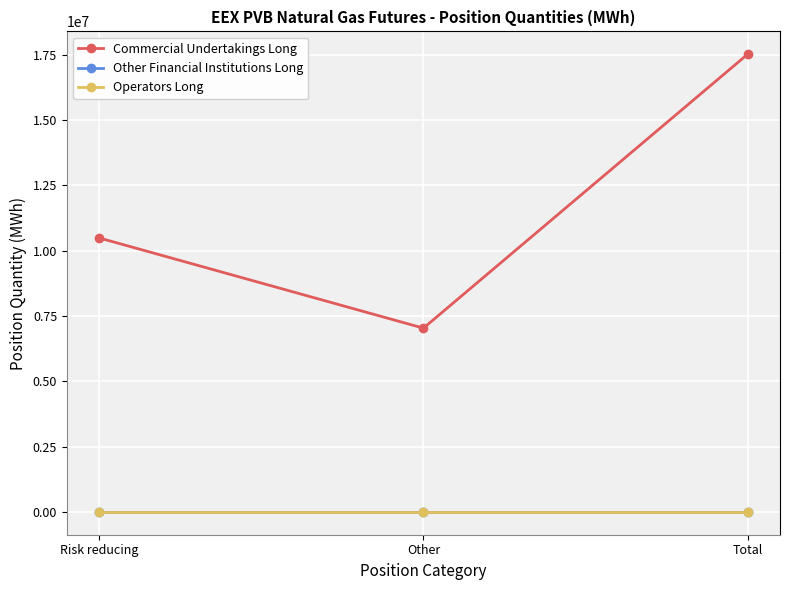

Between Total and Risk reducing, which is larger?

Total